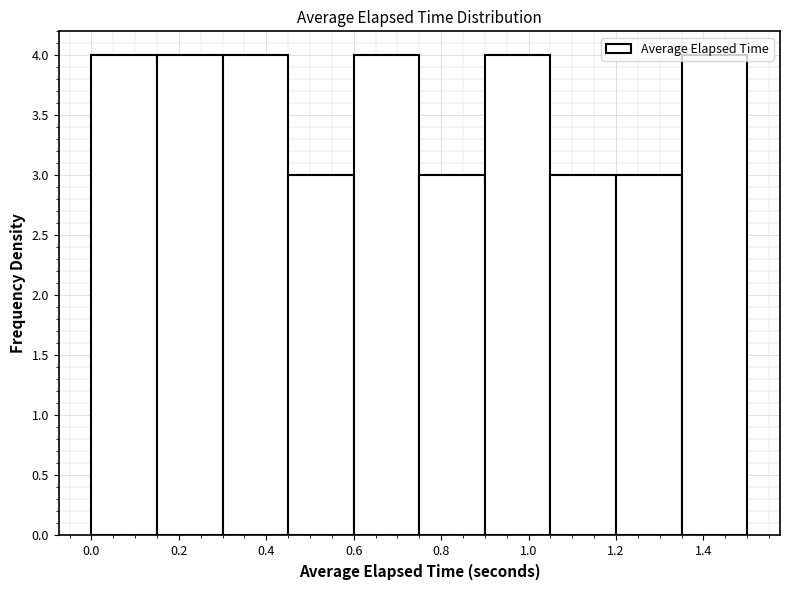

Reading left to right, list every bar in this chart as the range it spans on the x-axis followed by its height. Neither the bar edges nor the heights are printed on the chart, so give them approximately, as read against the axes.

0.00 to 0.15: 4
0.15 to 0.30: 4
0.30 to 0.45: 4
0.45 to 0.60: 3
0.60 to 0.75: 4
0.75 to 0.90: 3
0.90 to 1.05: 4
1.05 to 1.20: 3
1.20 to 1.35: 3
1.35 to 1.50: 4